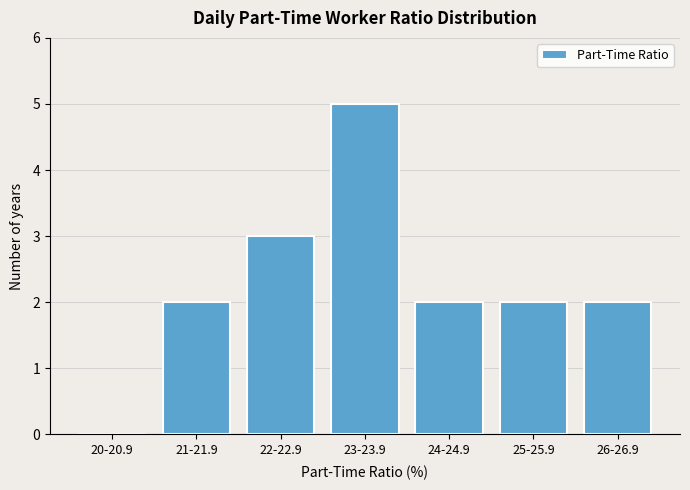

Reading left to right, extract all data points from this chart.

20-20.9=0	21-21.9=2	22-22.9=3	23-23.9=5	24-24.9=2	25-25.9=2	26-26.9=2